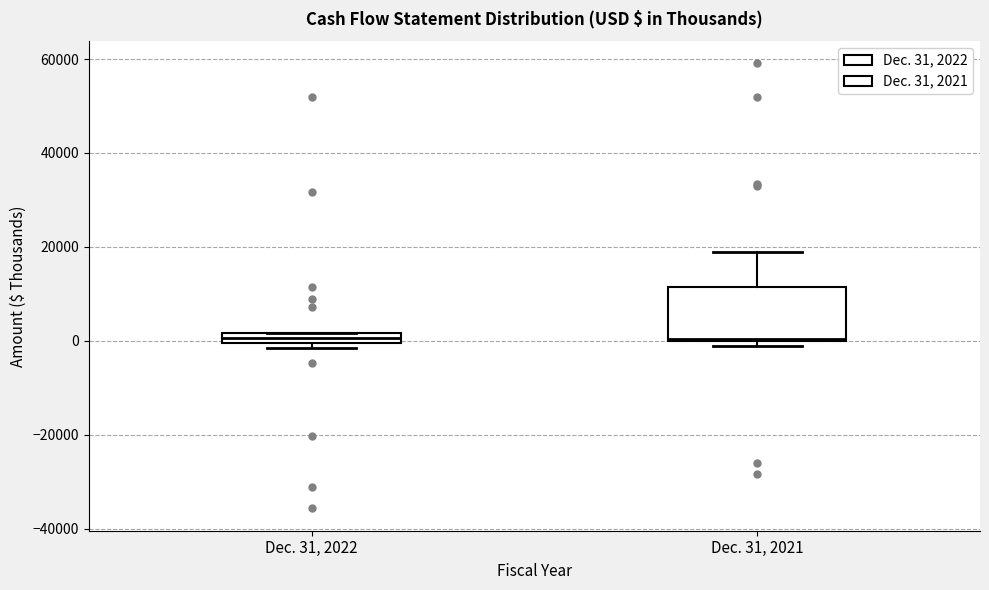

Comparing the boxes themselves (not the whiskers), which one is the tallest?

Dec. 31, 2021